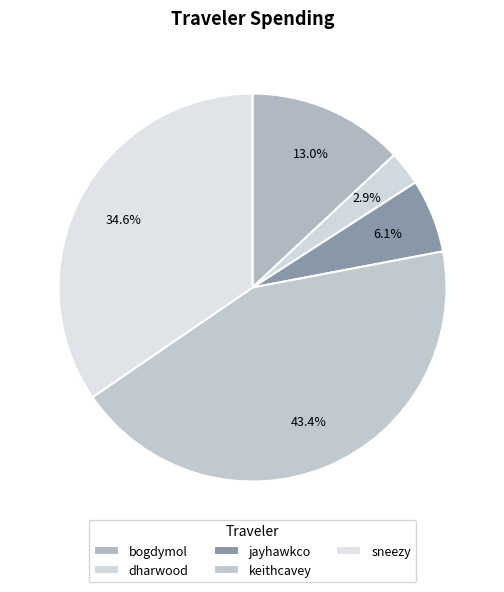

To the nearest percent, what portion does sneezy represent?

35%